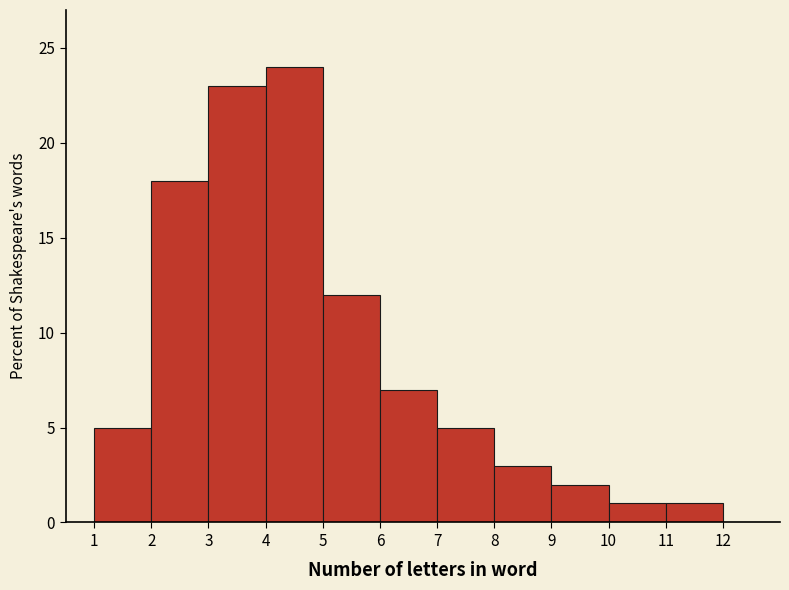

Over which range of the x-axis is the bar tallest?

4 to 5